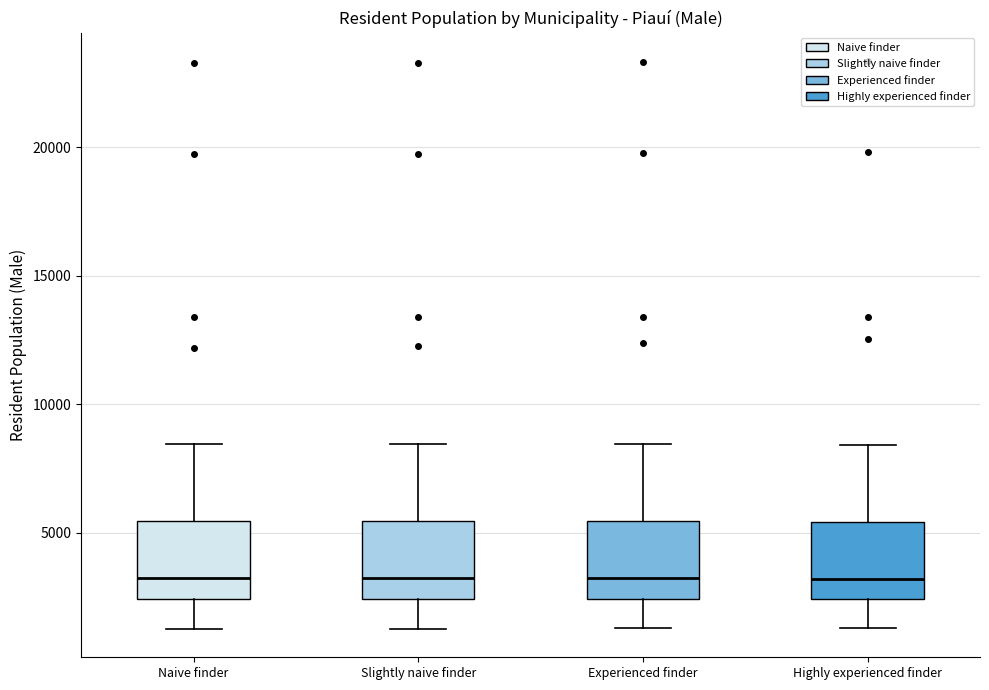

Reading left to right, transcribe this box plot: for each box, give where its median line is, the range the box spans, and where its two whiskers end, as read against the y-axis. The values are not printed on the chart, so give them approximately, as read against the axis.

Naive finder: median 3500, box 2500 to 5500, whiskers 1500 to 8500
Slightly naive finder: median 3000, box 2500 to 5500, whiskers 1500 to 8500
Experienced finder: median 3000, box 2500 to 5500, whiskers 1500 to 8500
Highly experienced finder: median 3000, box 2500 to 5500, whiskers 1500 to 8500